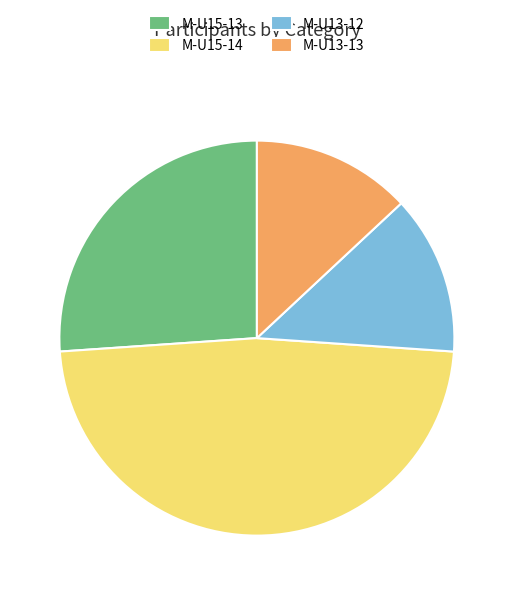

Do M-U13-12 and M-U13-13 together represent more than half of the pie?

No